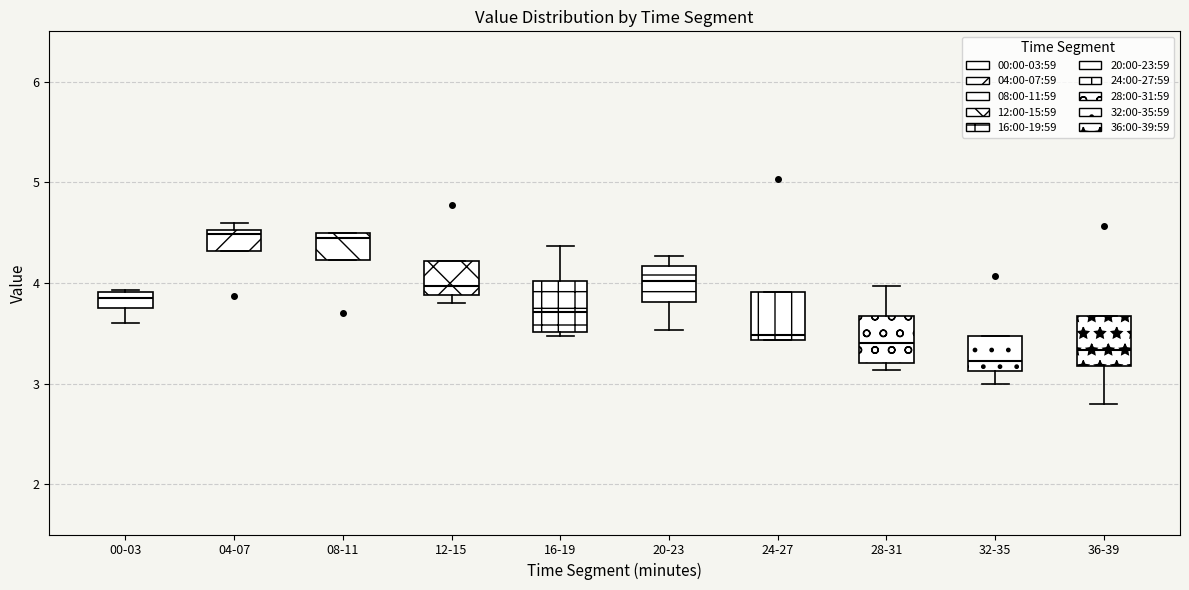

Reading left to right, read every box against the y-axis: the position of its median line, the range the box covers, and the ends of its whiskers. The values are not printed on the chart, so give them approximately, as read against the axis.

00-03: median 3.9 (inside the box), box 3.8 to 3.9, whiskers 3.6 to 3.9
04-07: median 4.5 (just below the box's upper edge), box 4.3 to 4.5, whiskers 4.3 to 4.6
08-11: median 4.5 (just below the box's upper edge), box 4.2 to 4.5, whiskers 4.2 to 4.5
12-15: median 4.0, box 3.9 to 4.2, whiskers 3.8 to 4.2
16-19: median 3.7, box 3.5 to 4.0, whiskers 3.5 (just below the box's lower edge) to 4.4
20-23: median 4.0, box 3.8 to 4.2, whiskers 3.5 to 4.3
24-27: median 3.5, box 3.4 to 3.9, whiskers 3.4 to 3.9
28-31: median 3.4, box 3.2 to 3.7, whiskers 3.1 to 4.0
32-35: median 3.2, box 3.1 to 3.5, whiskers 3.0 to 3.5
36-39: median 3.3, box 3.2 to 3.7, whiskers 2.8 to 3.7